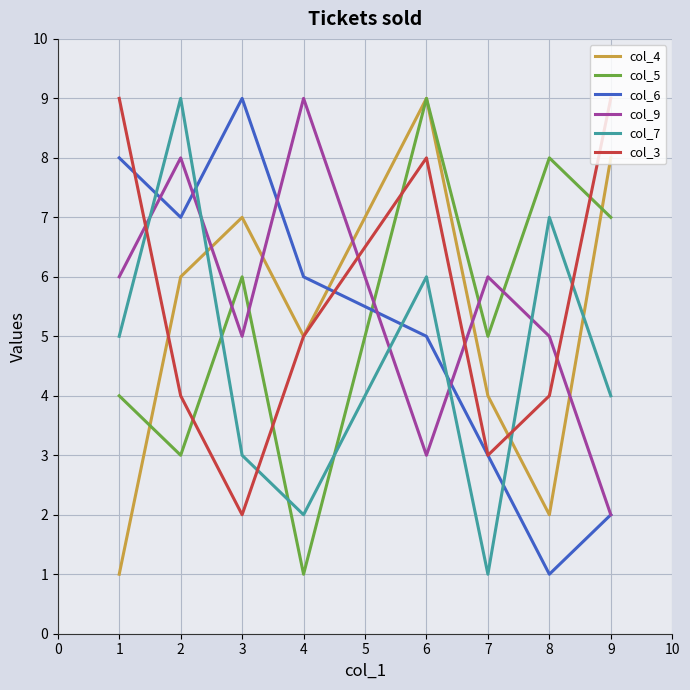

The value of col_5 at 9 is 2. True or false?

False